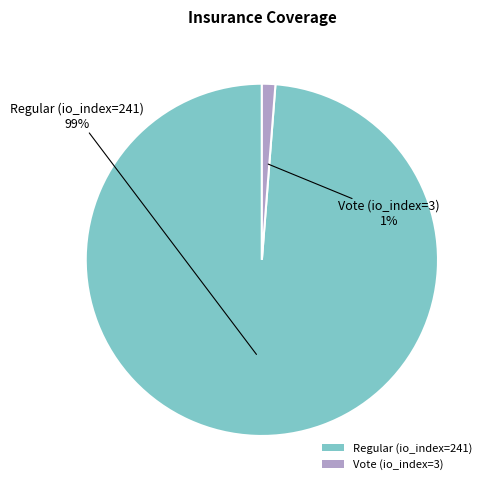

What percentage is the Regular (io_index=241) slice, to the nearest percent?

99%